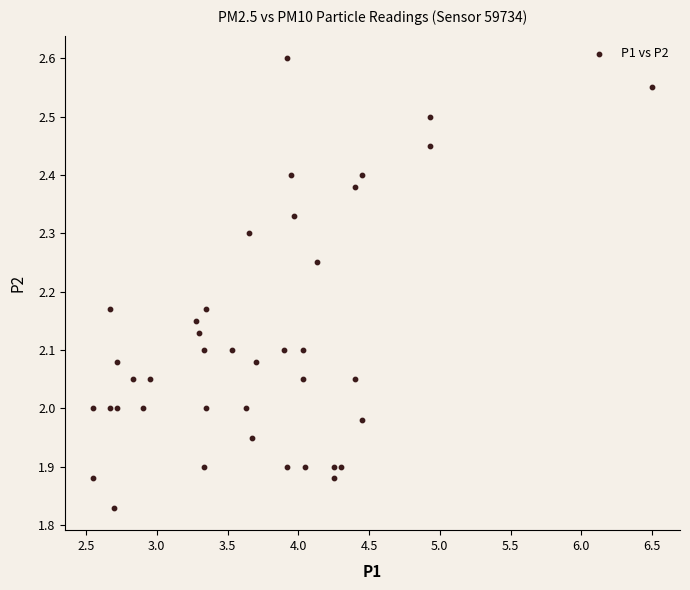

What is the range of X values (max minus min)?

4.0